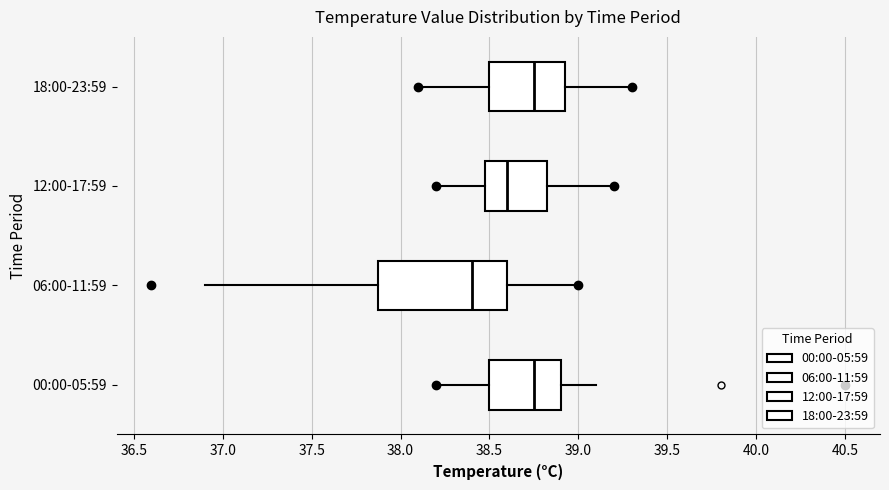

Reading bottom to top, transcribe this box plot: for each box, give where its median line is, the range the box spans, and where its two whiskers end, as read against the x-axis. The values are not printed on the chart, so give them approximately, as read against the axis.

00:00-05:59: median 38.75, box 38.50 to 38.90, whiskers 38.20 to 39.10
06:00-11:59: median 38.40, box 37.90 to 38.60, whiskers 36.90 to 39.00
12:00-17:59: median 38.60, box 38.50 to 38.85, whiskers 38.20 to 39.20
18:00-23:59: median 38.75, box 38.50 to 38.95, whiskers 38.10 to 39.30